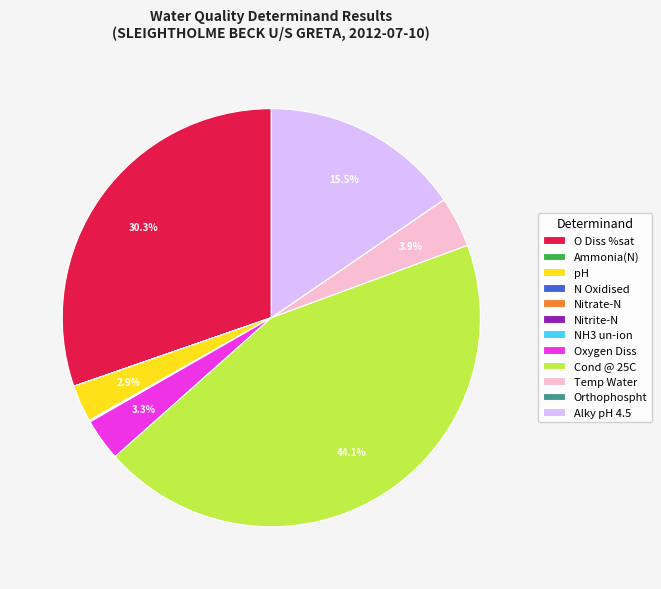

Combined, what portion of the pie is Alky pH 4.5 and Temp Water?

19.4%